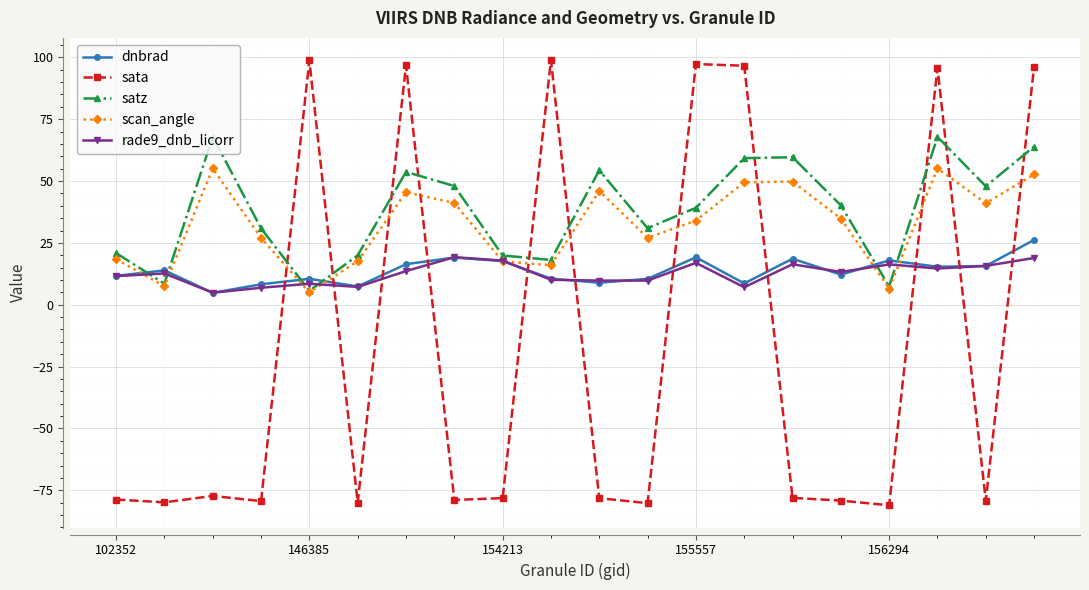

What is the value of the dnbrad point at the 1st from the left?

11.7